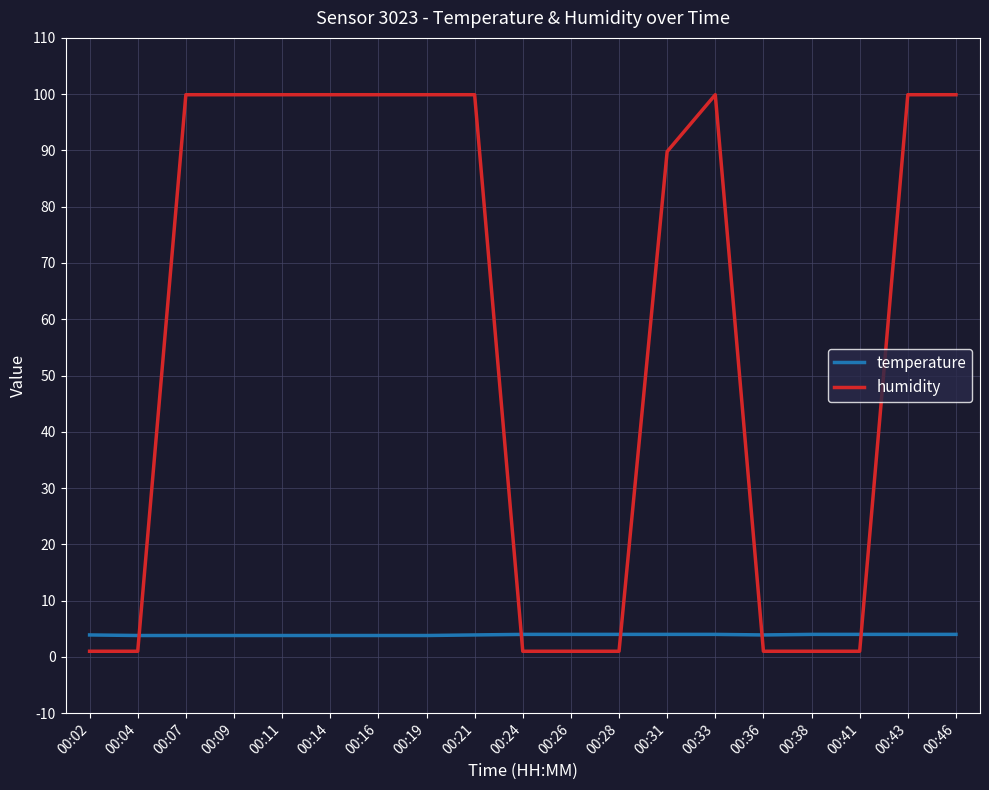

How many intersections are there between humidity and temperature?

5